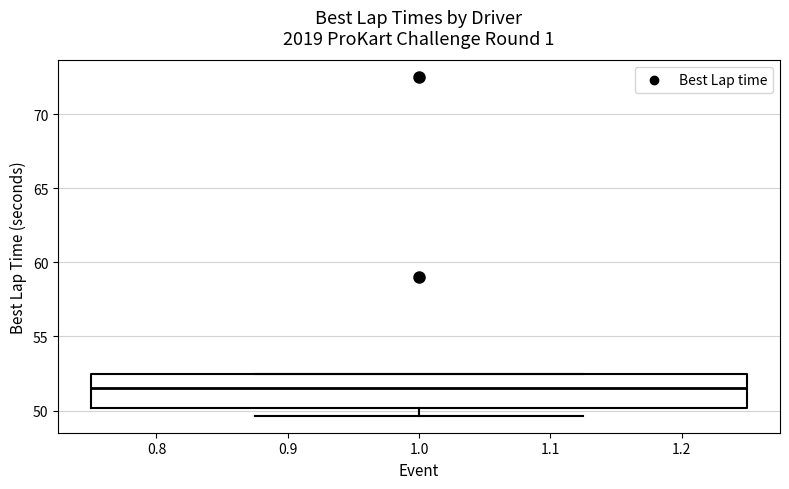

Where is the lower edge of the box at x = 1.0 on the y-axis? The values are not printed on the chart, so give them approximately, as read against the axis.

50.0